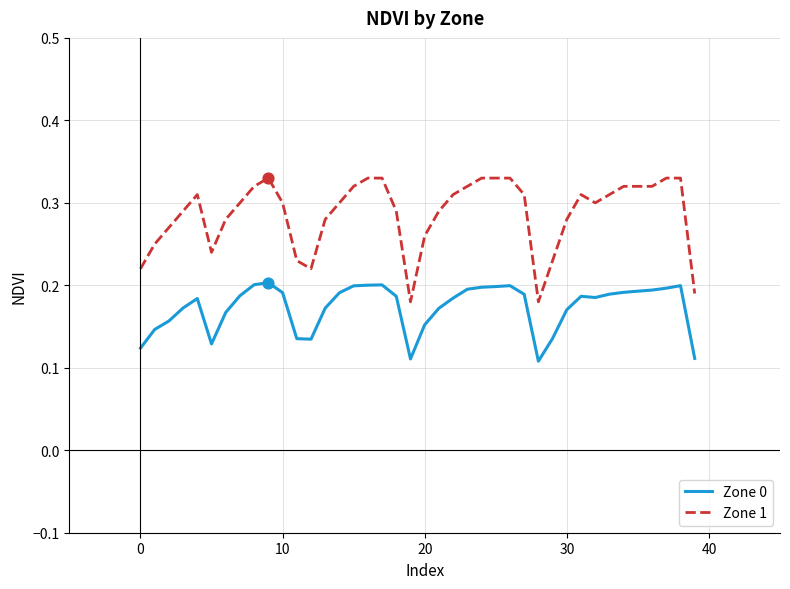

Which series has the widest spread of values?

Zone 1